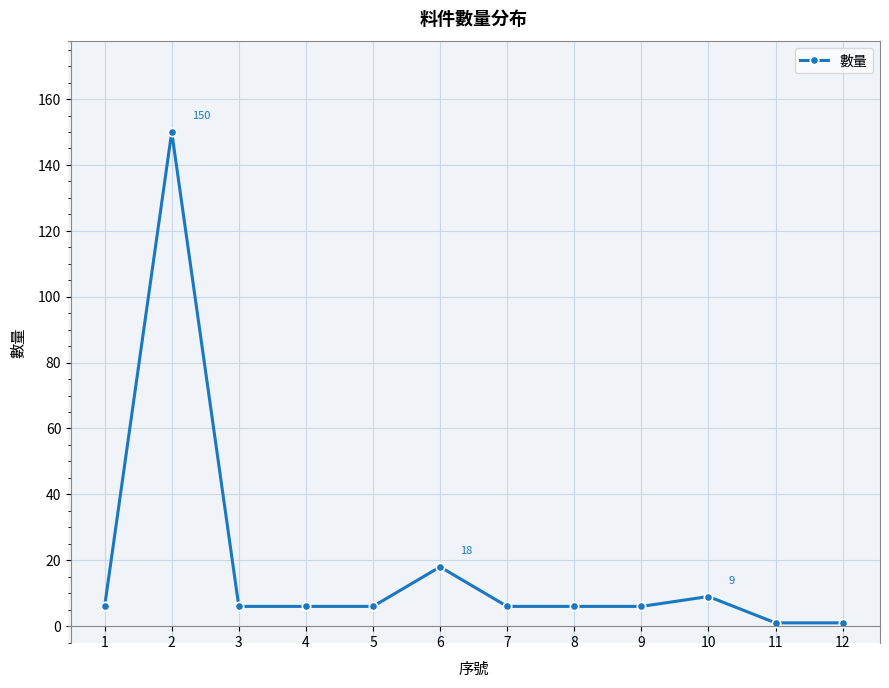

What is the change in value from 5 to 6?

+12